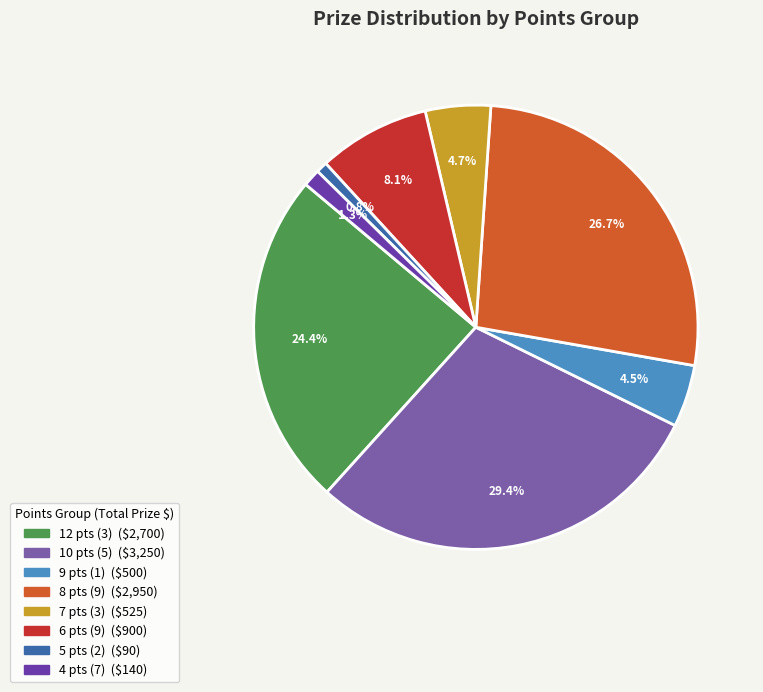

Count the number of slices in the pie.

8